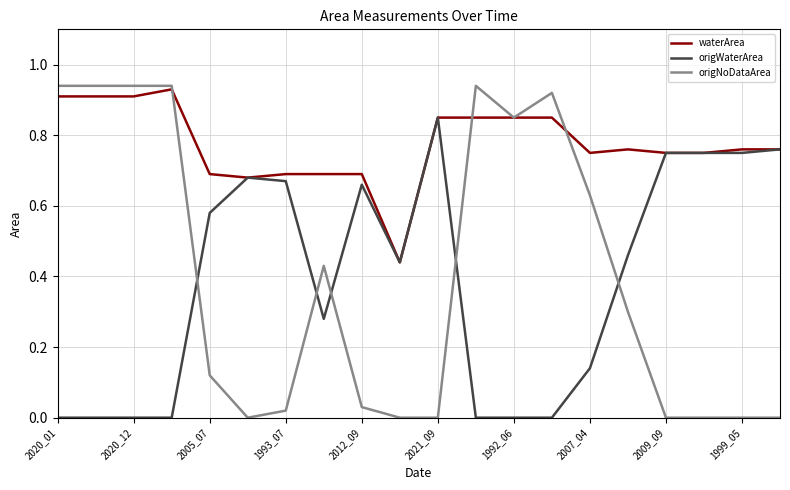

Which series has the largest total across all categories?

waterArea